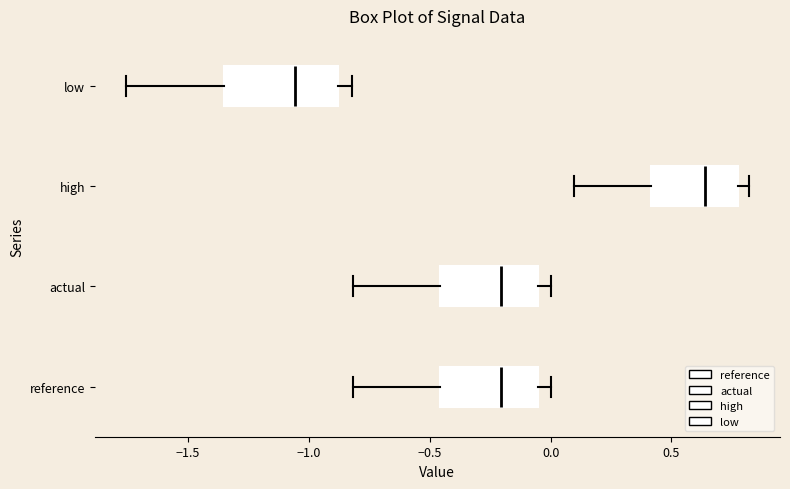

Reading bottom to top, transcribe this box plot: for each box, give where its median line is, the range the box spans, and where its two whiskers end, as read against the x-axis. The values are not printed on the chart, so give them approximately, as read against the axis.

reference: median -0.20, box -0.45 to -0.05, whiskers -0.80 to 0.00
actual: median -0.20, box -0.45 to -0.05, whiskers -0.80 to 0.00
high: median 0.65, box 0.40 to 0.80, whiskers 0.10 to 0.80 (just right of the box's right edge)
low: median -1.05, box -1.35 to -0.90, whiskers -1.75 to -0.80